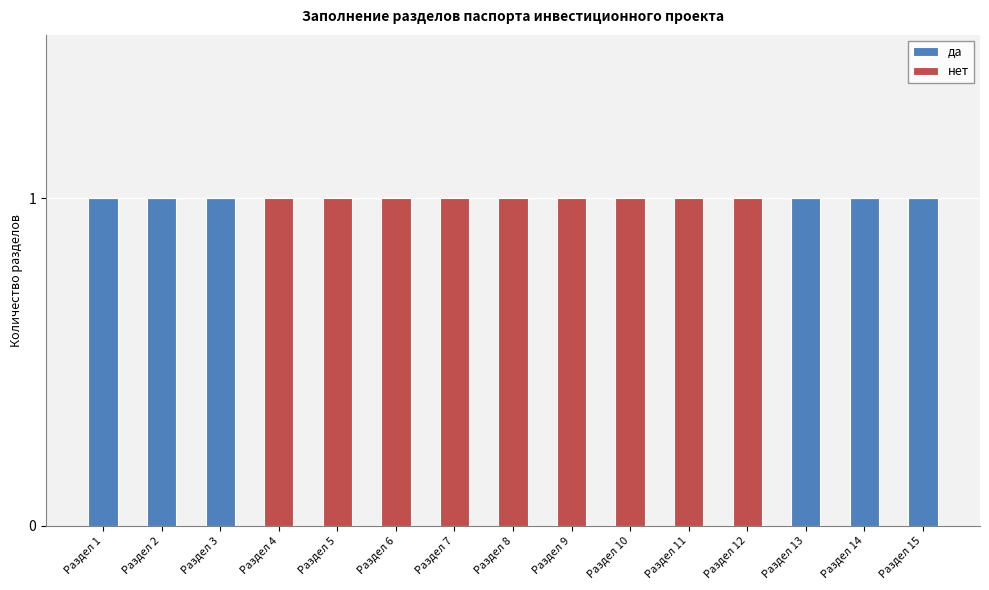

The да series shows 1 at Раздел 6. True or false?

False